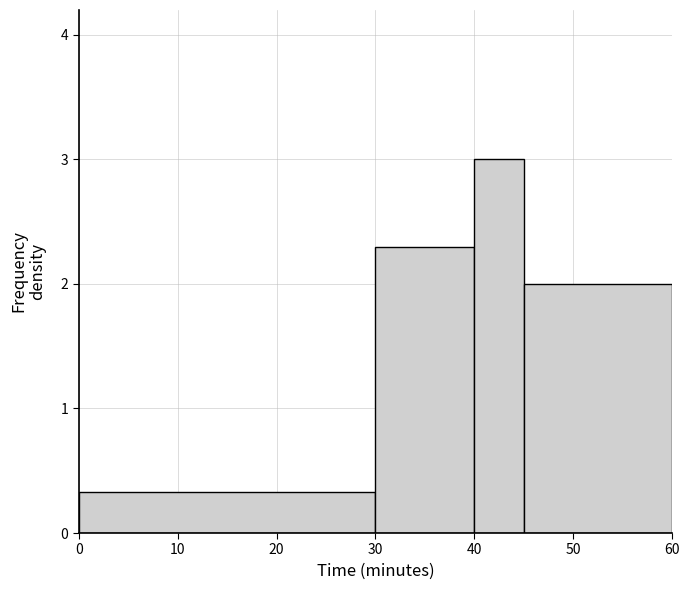

Reading left to right, list every bar in this chart as the range it spans on the x-axis followed by its height. The values are not printed on the chart, so give them approximately, as read against the axis.

0 to 30: 0.3
30 to 40: 2.3
40 to 45: 3.0
45 to 60: 2.0